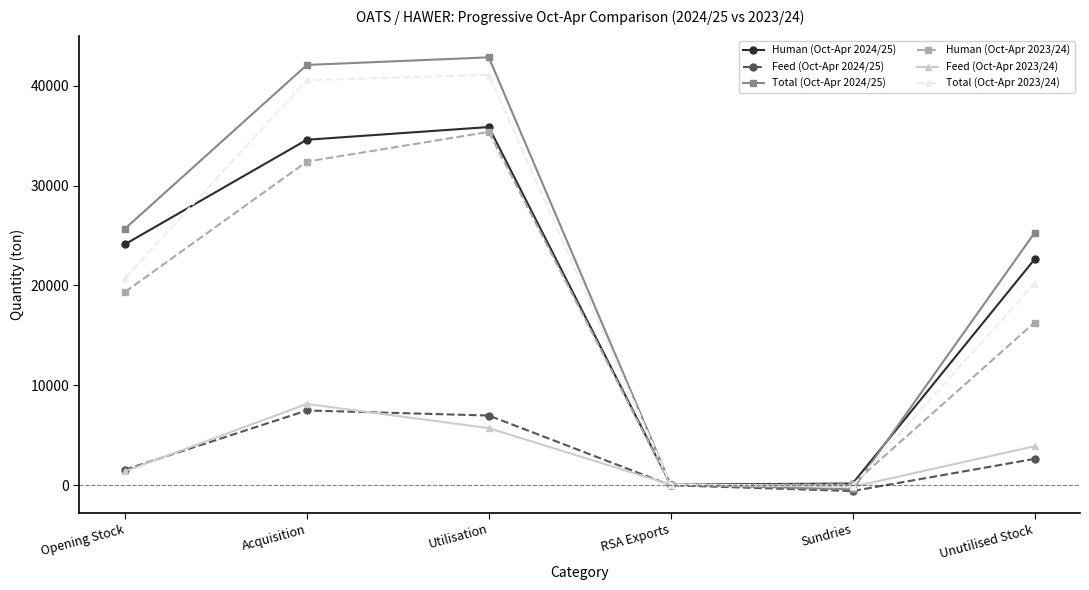

What is the label of the 2nd point from the left?

Acquisition